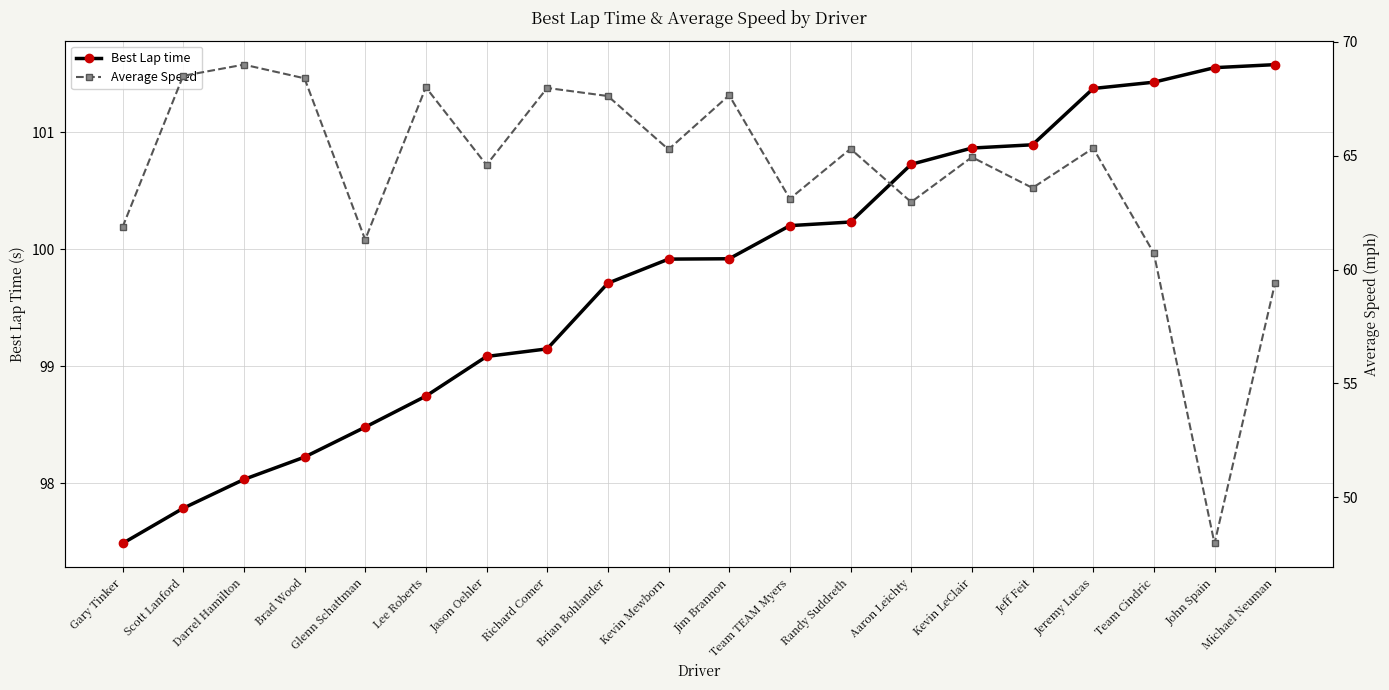

What is the label of the 8th point from the left?

Richard Comer